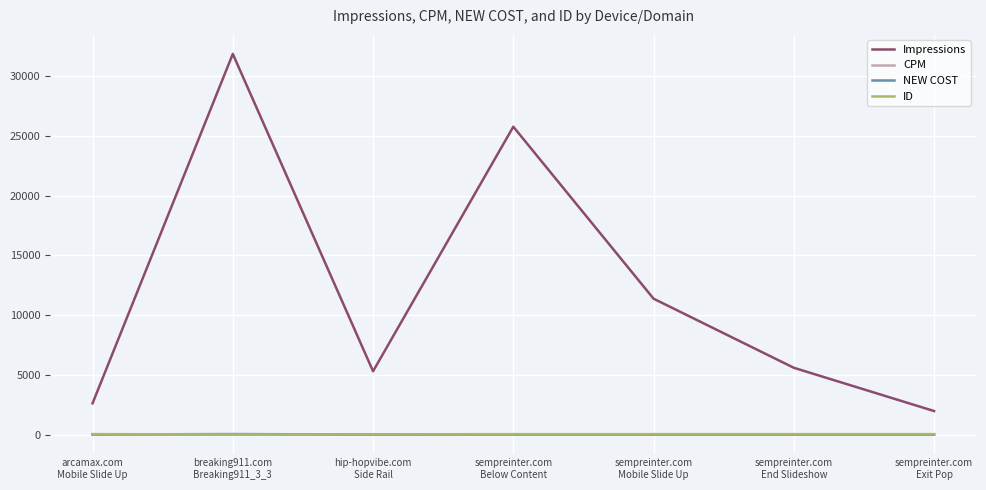

What is the maximum value shown in the chart?

31870.0